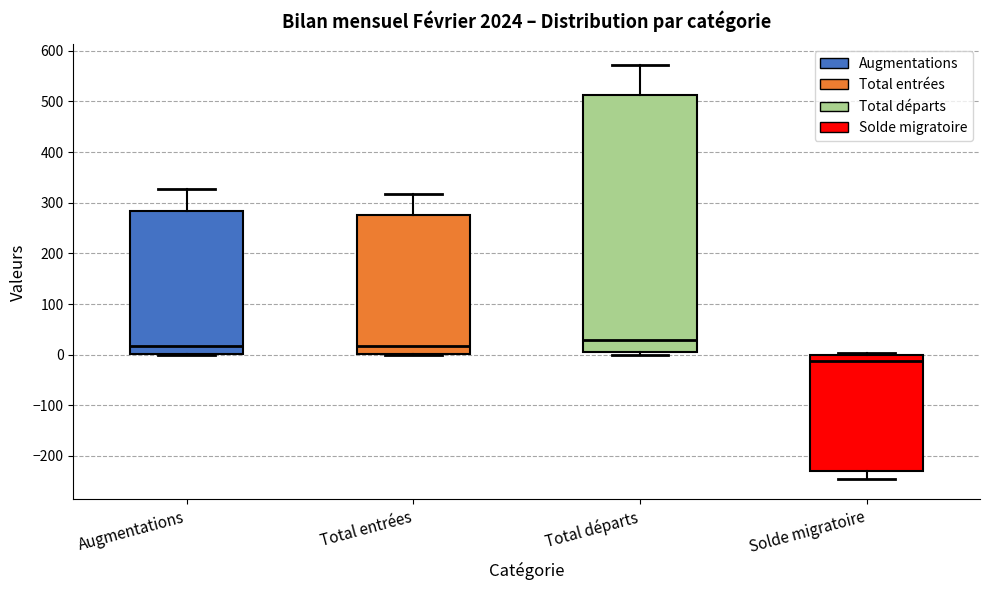

Reading left to right, transcribe this box plot: for each box, give where its median line is, the range the box spans, and where its two whiskers end, as read against the y-axis. The values are not printed on the chart, so give them approximately, as read against the axis.

Augmentations: median 20, box 0 to 280, whiskers 0 to 330
Total entrées: median 20, box 0 to 280, whiskers 0 to 320
Total départs: median 30, box 10 to 510, whiskers 0 to 570
Solde migratoire: median -10, box -230 to 0, whiskers -240 to 0